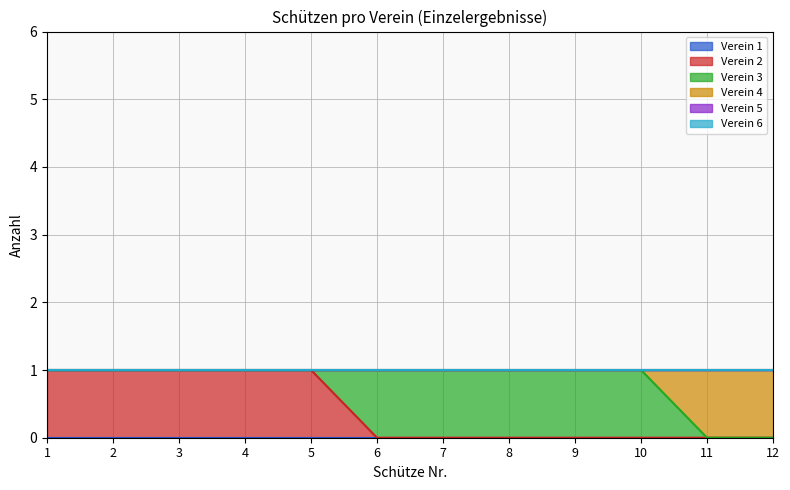

Between 2 and 12, which is larger?

2